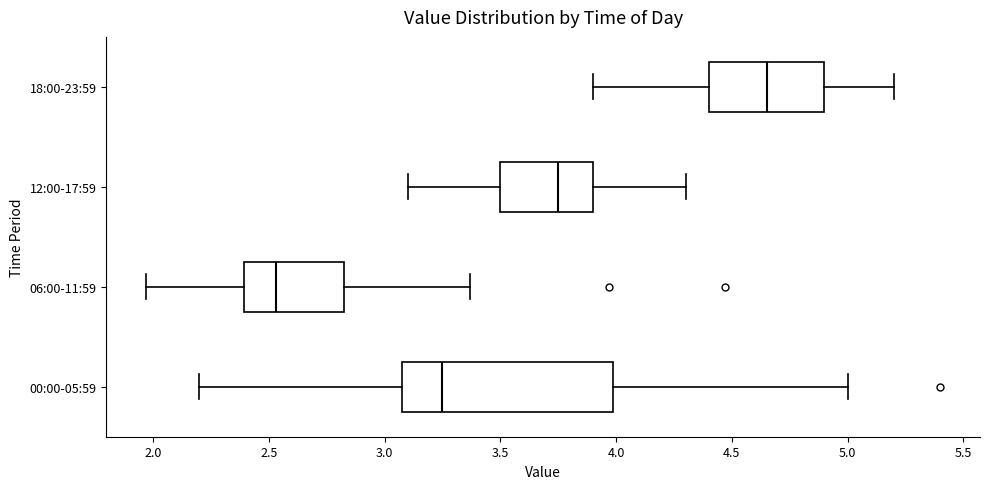

Reading bottom to top, read every box against the x-axis: the position of its median line, the range the box covers, and the ends of its whiskers. The values are not printed on the chart, so give them approximately, as read against the axis.

00:00-05:59: median 3.25, box 3.10 to 4.00, whiskers 2.20 to 5.00
06:00-11:59: median 2.55, box 2.40 to 2.85, whiskers 1.95 to 3.35
12:00-17:59: median 3.75, box 3.50 to 3.90, whiskers 3.10 to 4.30
18:00-23:59: median 4.65, box 4.40 to 4.90, whiskers 3.90 to 5.20